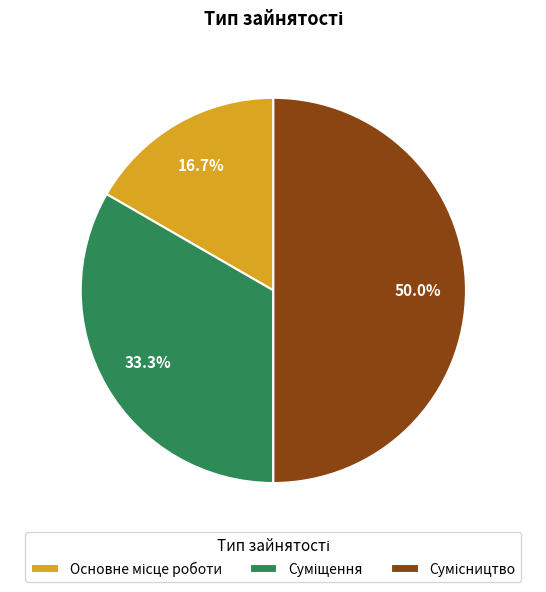

Which category has the biggest portion of the pie?

Сумісництво